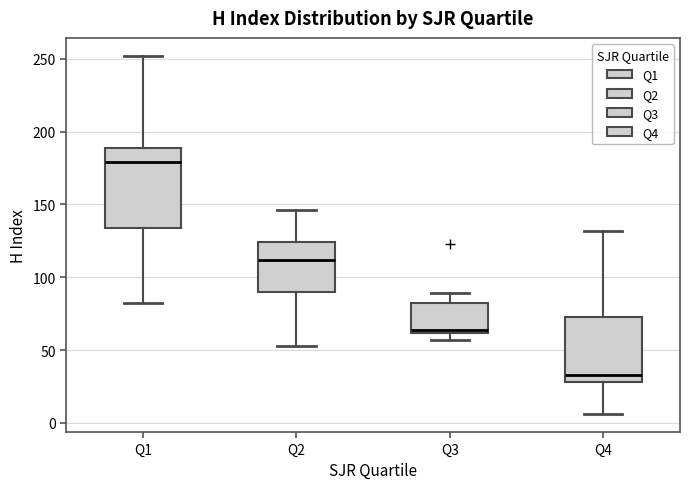

Reading left to right, transcribe this box plot: for each box, give where its median line is, the range the box spans, and where its two whiskers end, as read against the y-axis. The values are not printed on the chart, so give them approximately, as read against the axis.

Q1: median 180, box 135 to 190, whiskers 80 to 250
Q2: median 110, box 90 to 125, whiskers 55 to 145
Q3: median 65, box 60 to 80, whiskers 55 to 90
Q4: median 35, box 30 to 75, whiskers 5 to 130